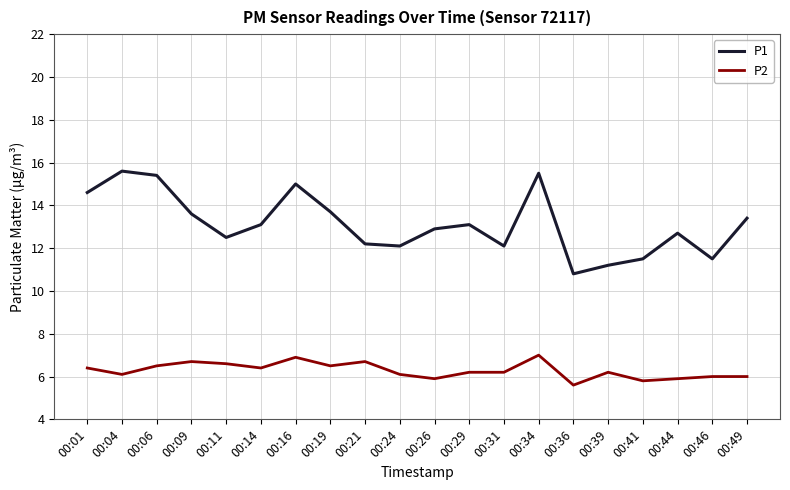

Where does the P2 series first go above 6?

00:01